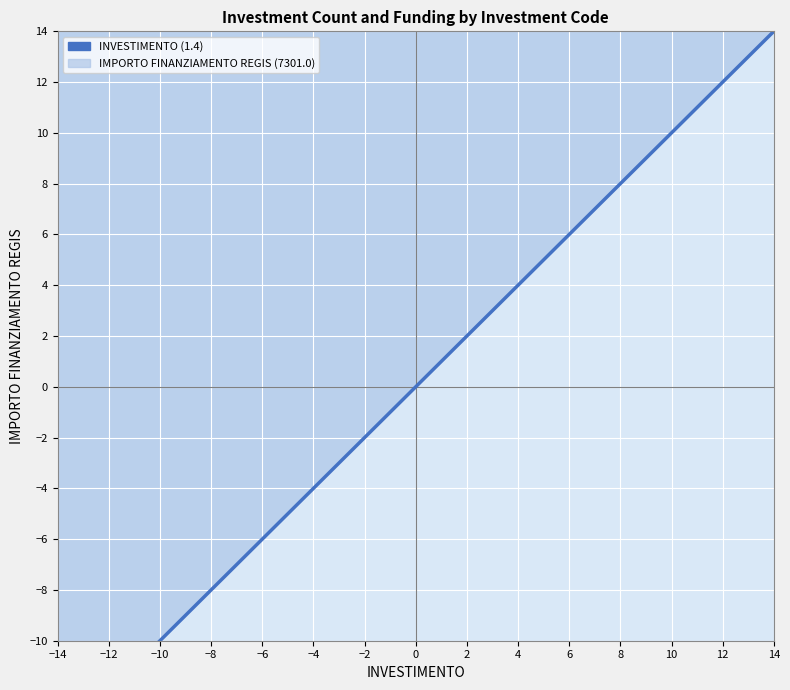

The value at 14 is 14. True or false?

True